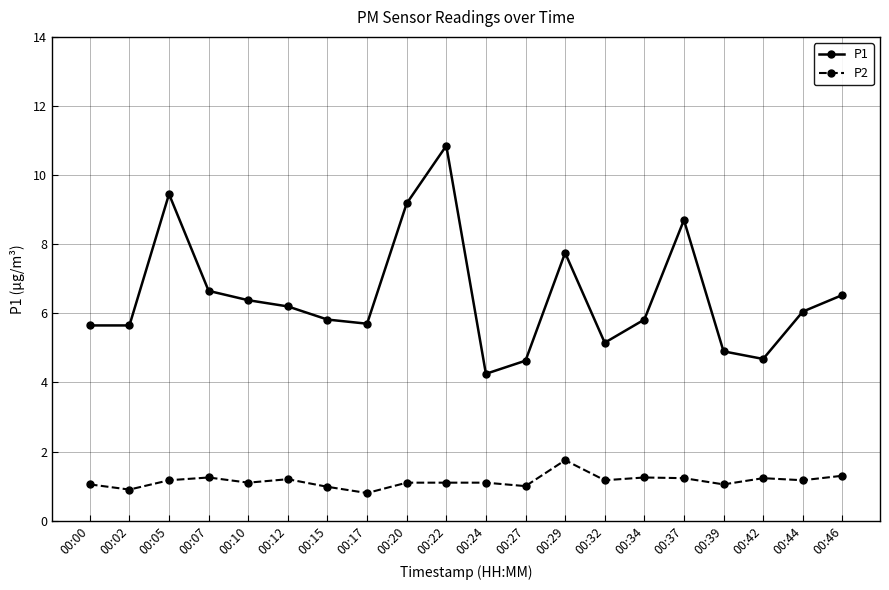

Is the value of P2 at 00:37 greater than the value of P1 at 00:00?

No